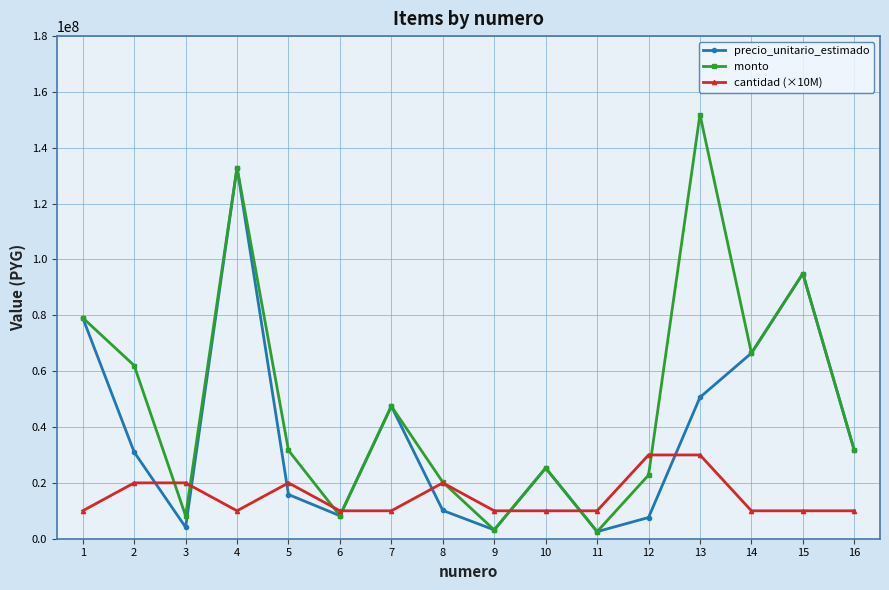

Rank the series by their maximum value, from highest to lowest.

monto, precio_unitario_estimado, cantidad (×10M)